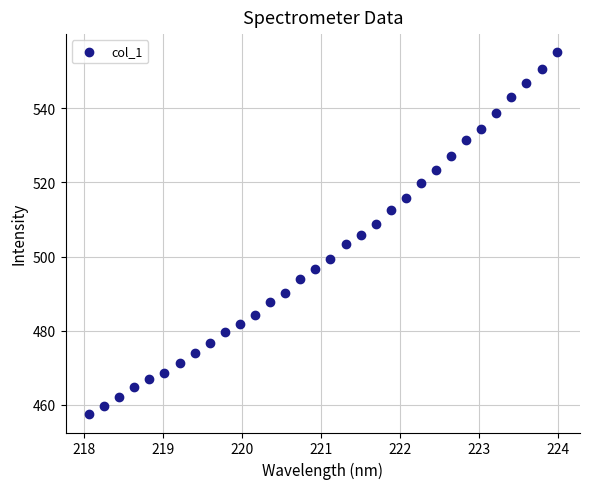

What is the range of Y values (max minus min)?

97.7